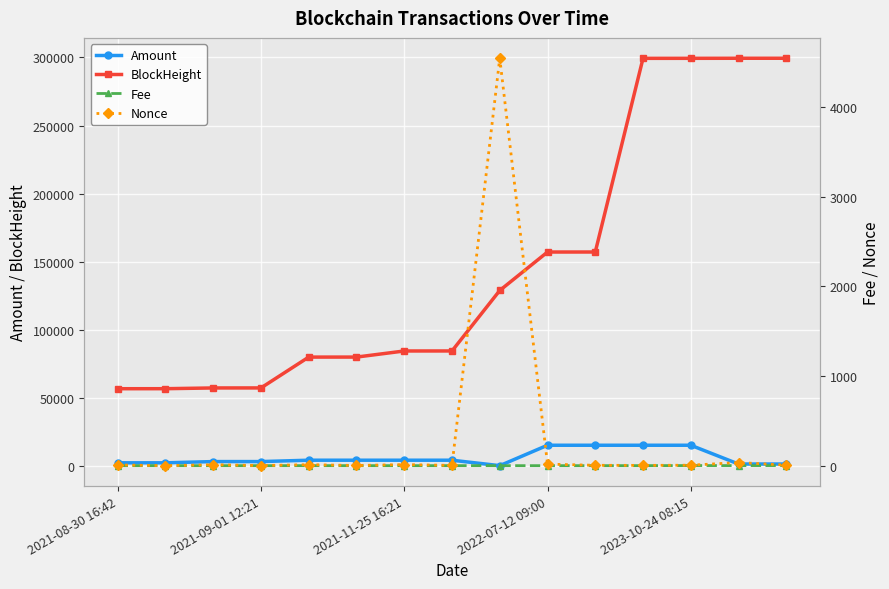

True or false: BlockHeight has a value of 157012.0 at 2022-07-12 09:00.

True